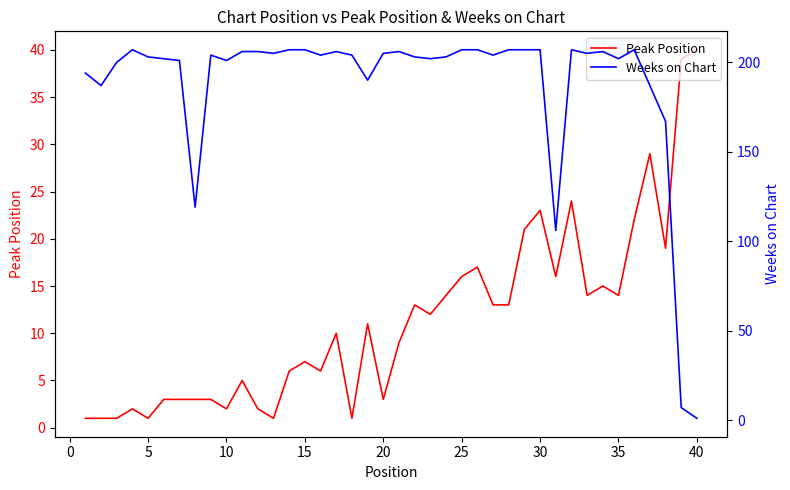

What are all the series names shown in the legend?

Peak Position, Weeks on Chart